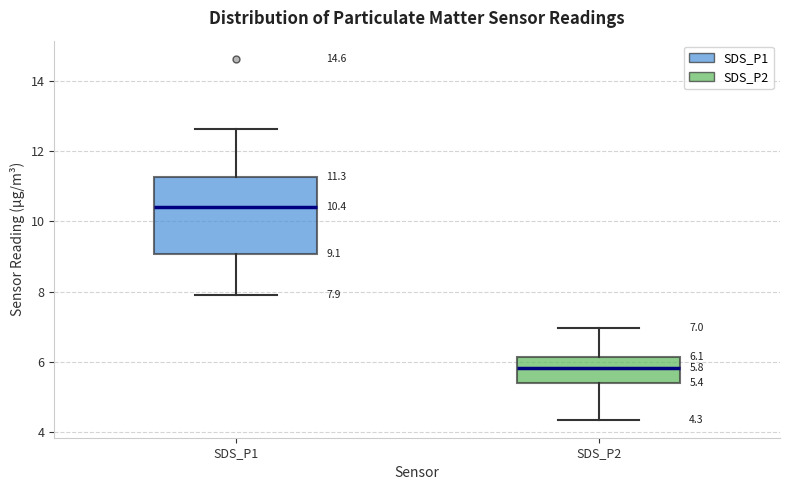

Comparing the boxes themselves (not the whiskers), which one is the tallest?

SDS_P1